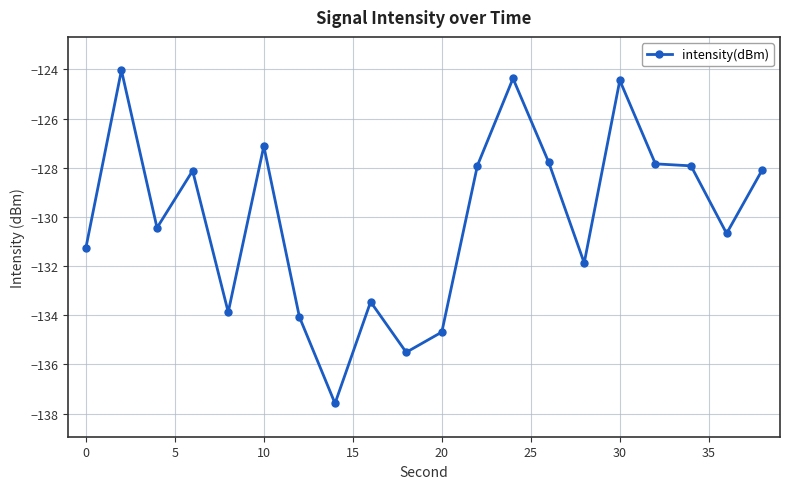

How many data points are less than -128?

12